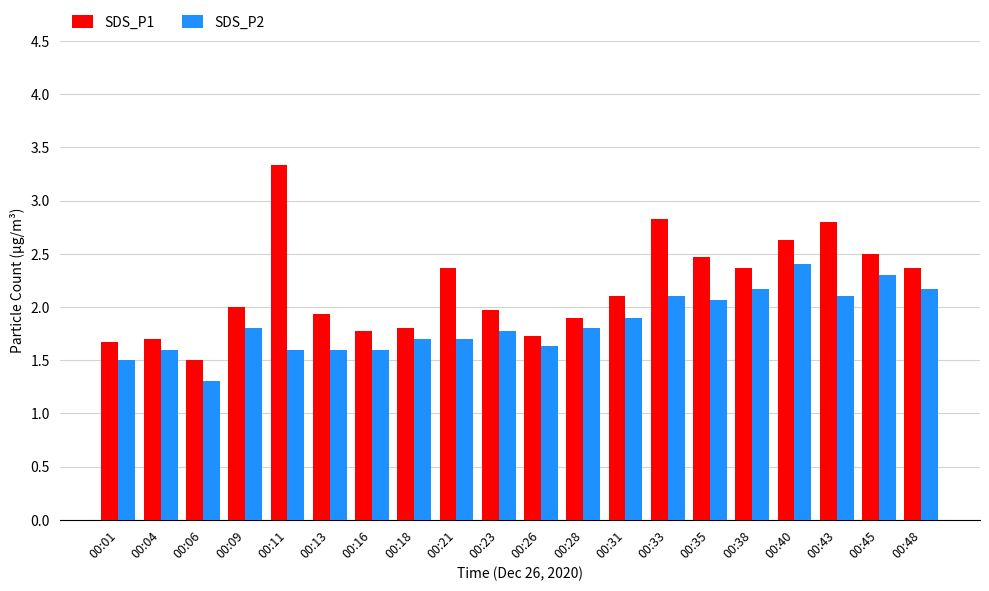

Reading left to right, transcribe all the data shown in this chart.

SDS_P1: 1.7	1.7	1.5	2.0	3.3	1.9	1.8	1.8	2.4	2.0	1.7	1.9	2.1	2.8	2.5	2.4	2.6	2.8	2.5	2.4
SDS_P2: 1.5	1.6	1.3	1.8	1.6	1.6	1.6	1.7	1.7	1.8	1.6	1.8	1.9	2.1	2.1	2.2	2.4	2.1	2.3	2.2